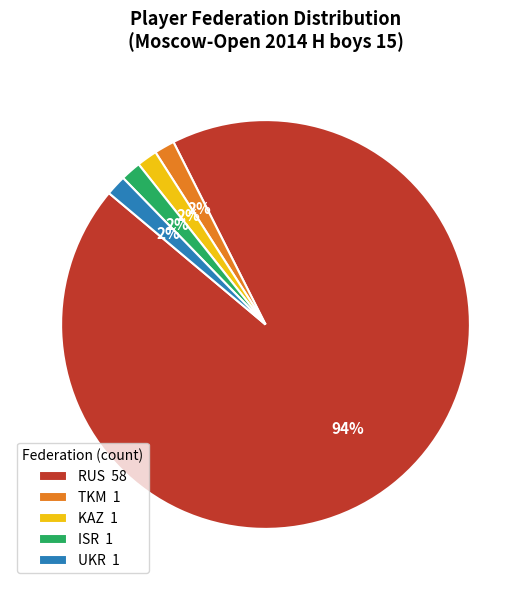

To the nearest percent, what percentage of the pie is UKR 1?

2%